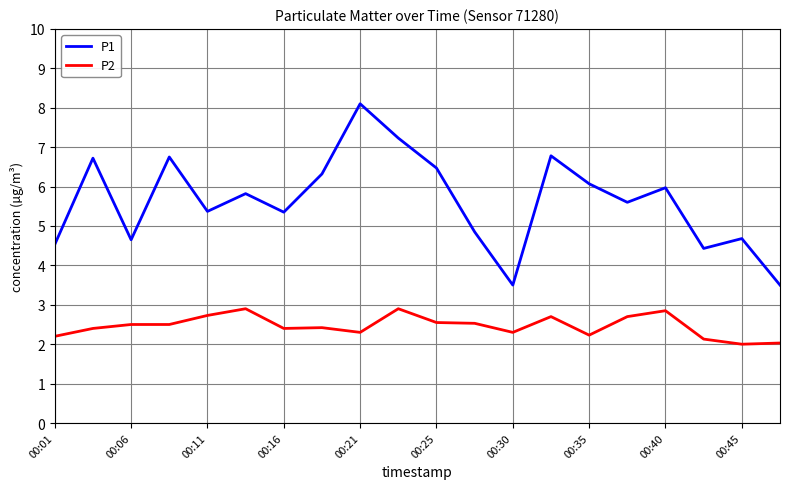

True or false: P1 and P2 intersect in this chart.

False